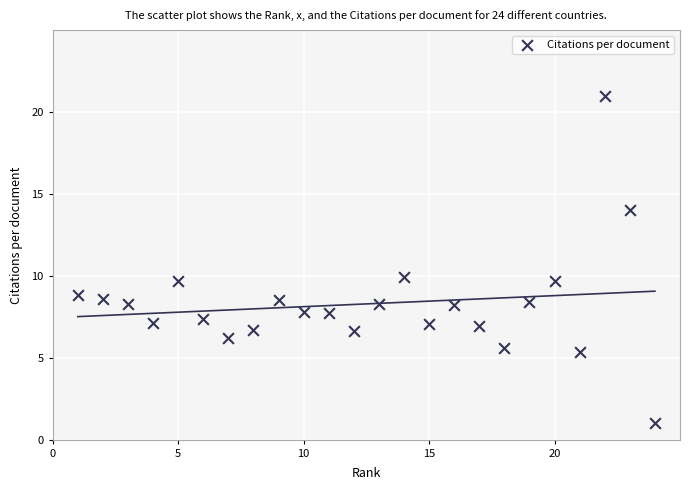

What is the range of X values (max minus min)?

23.0